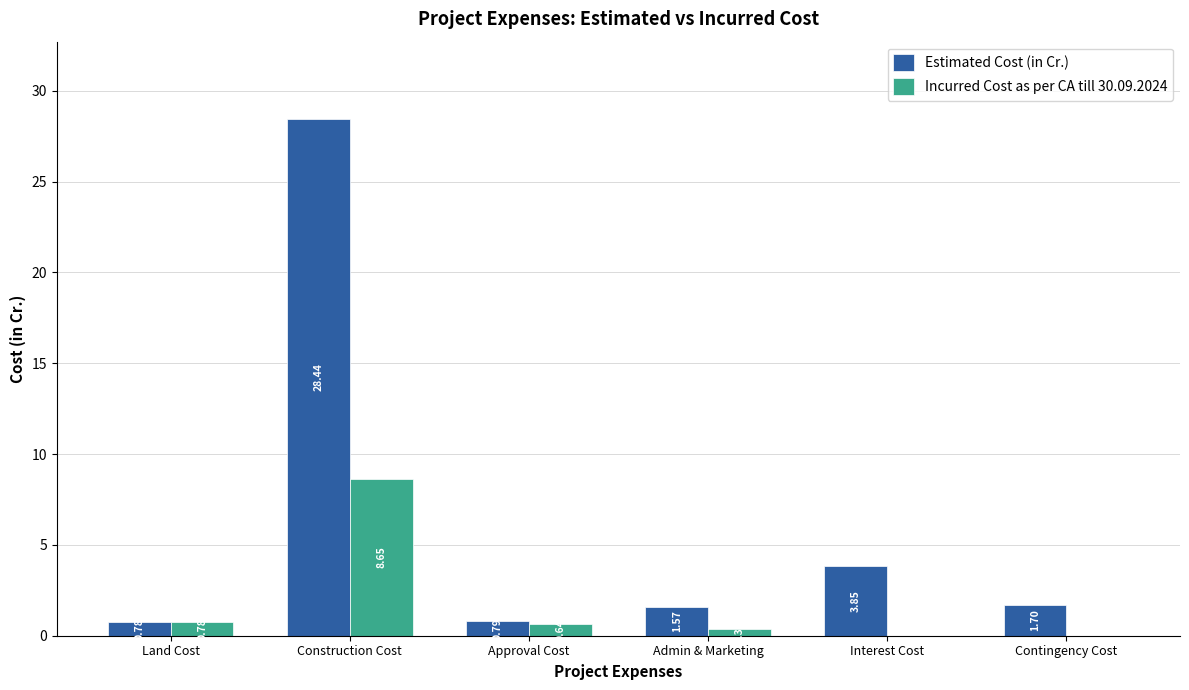

Which category has the highest value across all series?

Construction Cost